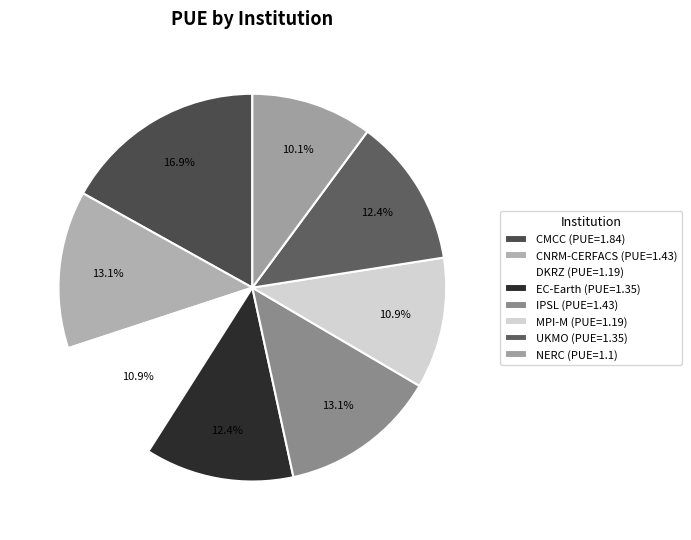

To the nearest percent, what is the average slice percentage?

12%